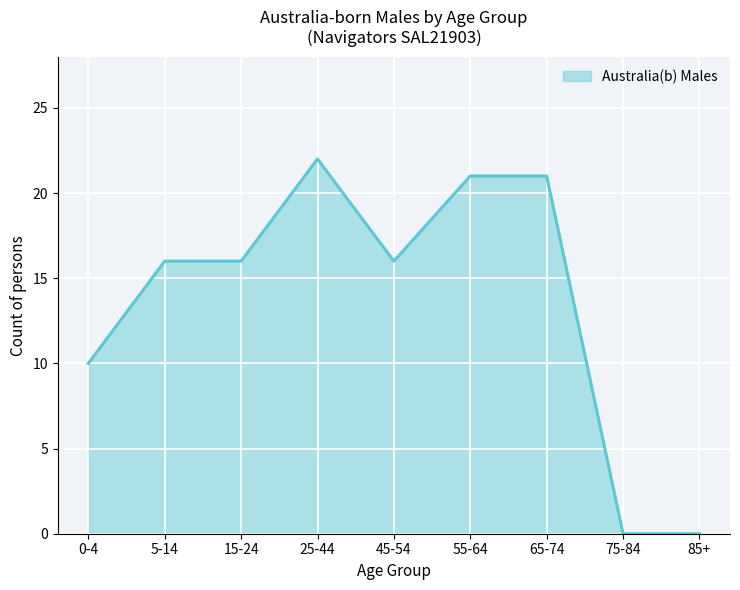

What is the difference between the maximum and minimum values?

22